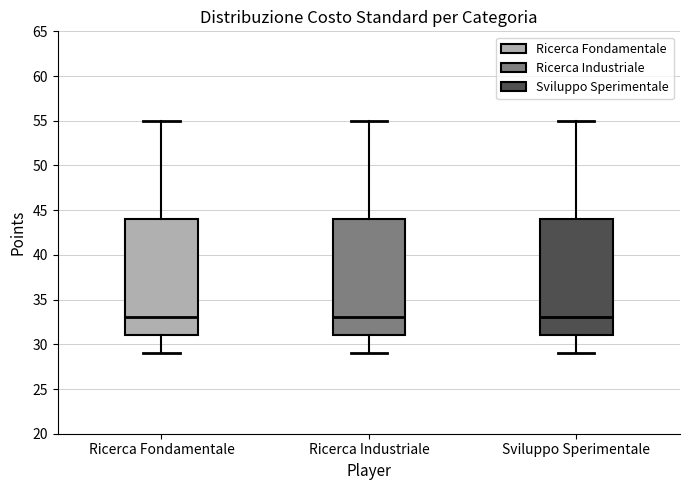

Reading left to right, read every box against the y-axis: the position of its median line, the range the box covers, and the ends of its whiskers. The values are not printed on the chart, so give them approximately, as read against the axis.

Ricerca Fondamentale: median 33, box 31 to 44, whiskers 29 to 55
Ricerca Industriale: median 33, box 31 to 44, whiskers 29 to 55
Sviluppo Sperimentale: median 33, box 31 to 44, whiskers 29 to 55